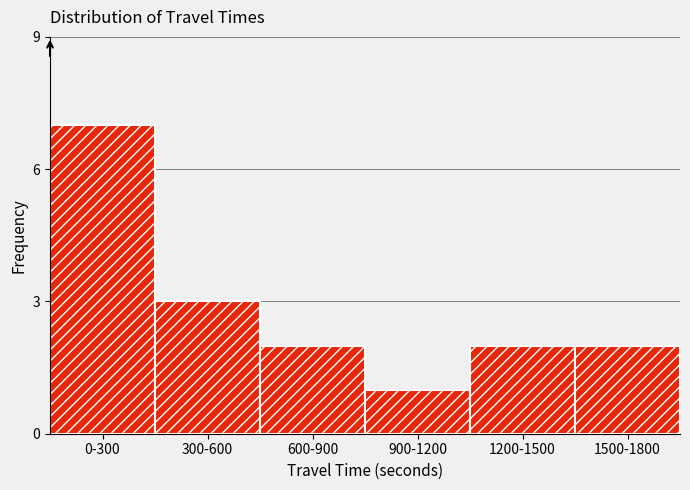

Reading right to left, what are all the values shown in this chart?

1500-1800=2	1200-1500=2	900-1200=1	600-900=2	300-600=3	0-300=7